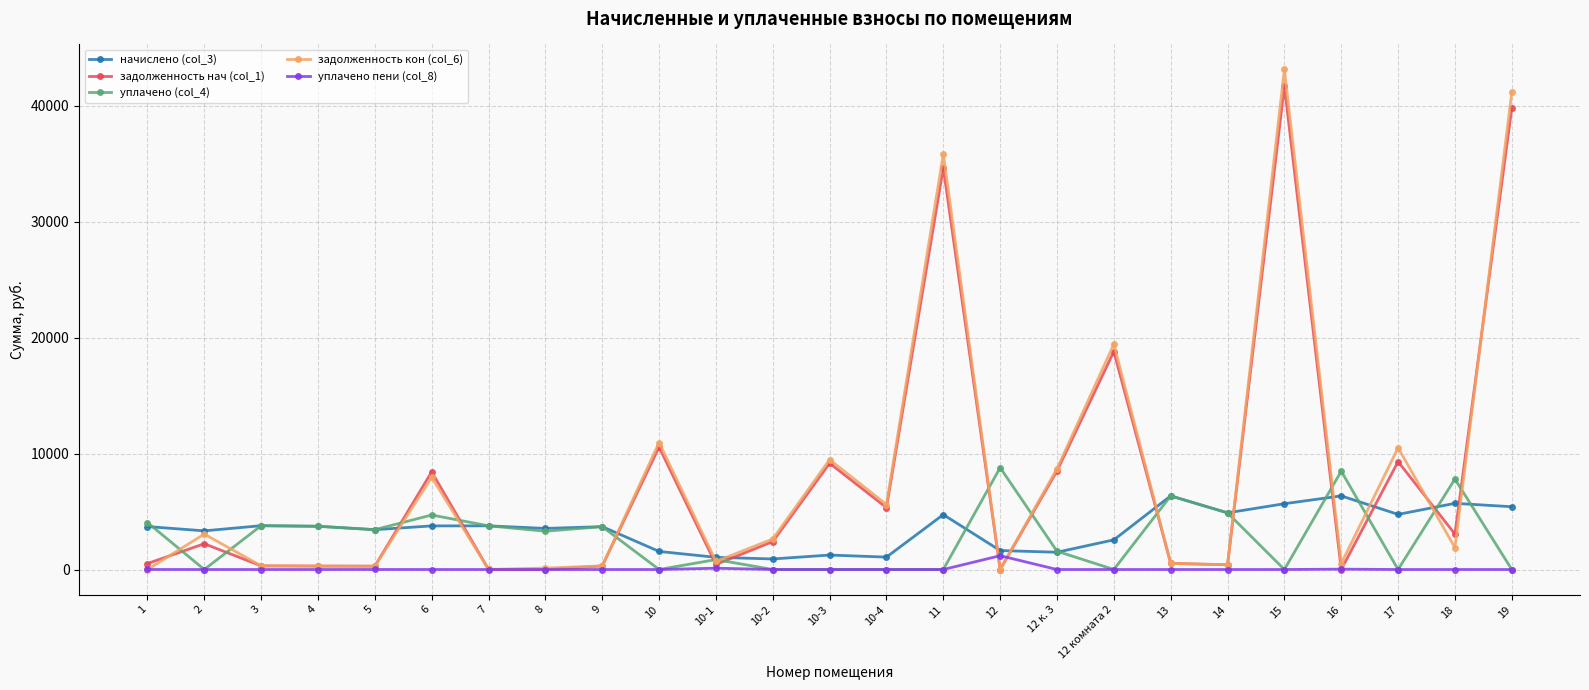

What is the difference between the highest and lowest values at 17?

10491.0